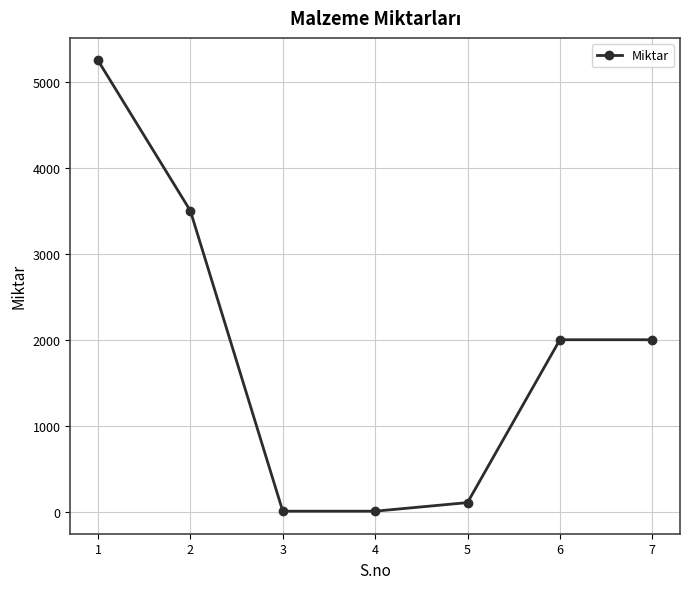

Is it true that the value at 1 is 2435?

False